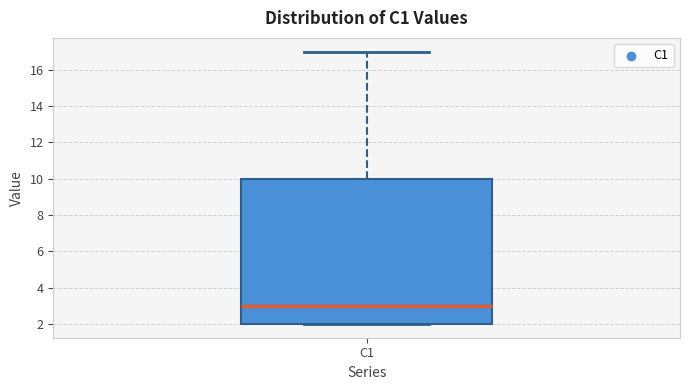

Transcribe this box plot: give where the median line is, the range the box spans, and where the two whiskers end, as read against the y-axis. The values are not printed on the chart, so give them approximately, as read against the axis.

median 3, box 2 to 10, whiskers 2 to 17